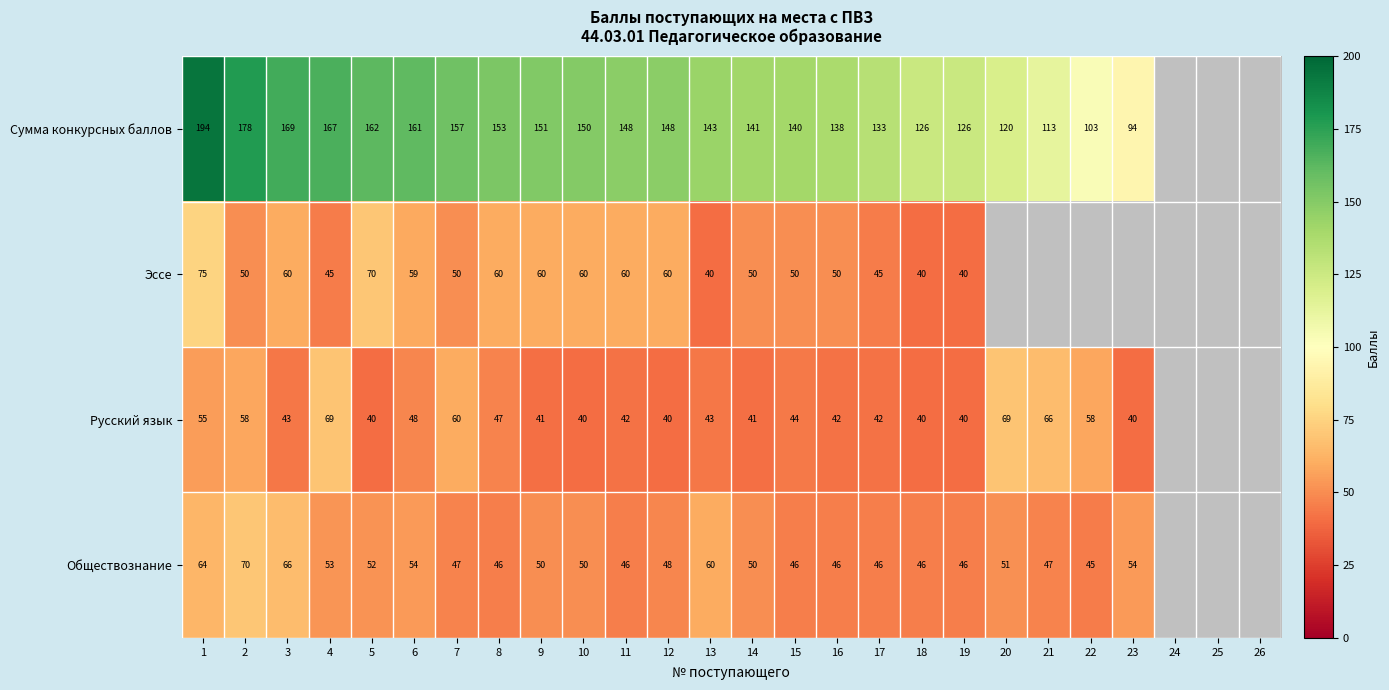

The value of Русский язык at 12 is 57. True or false?

False